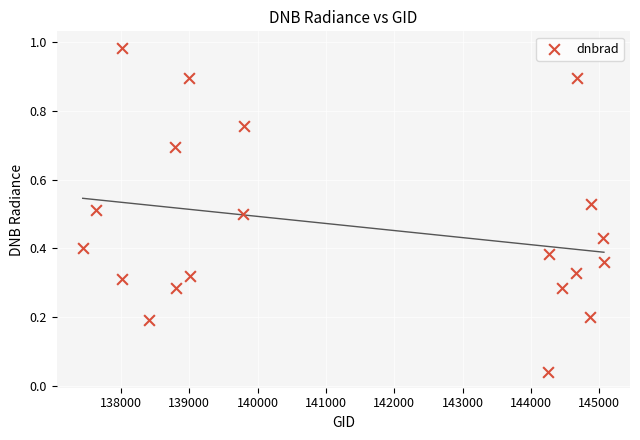

What is the range of X values (max minus min)?

7626.0